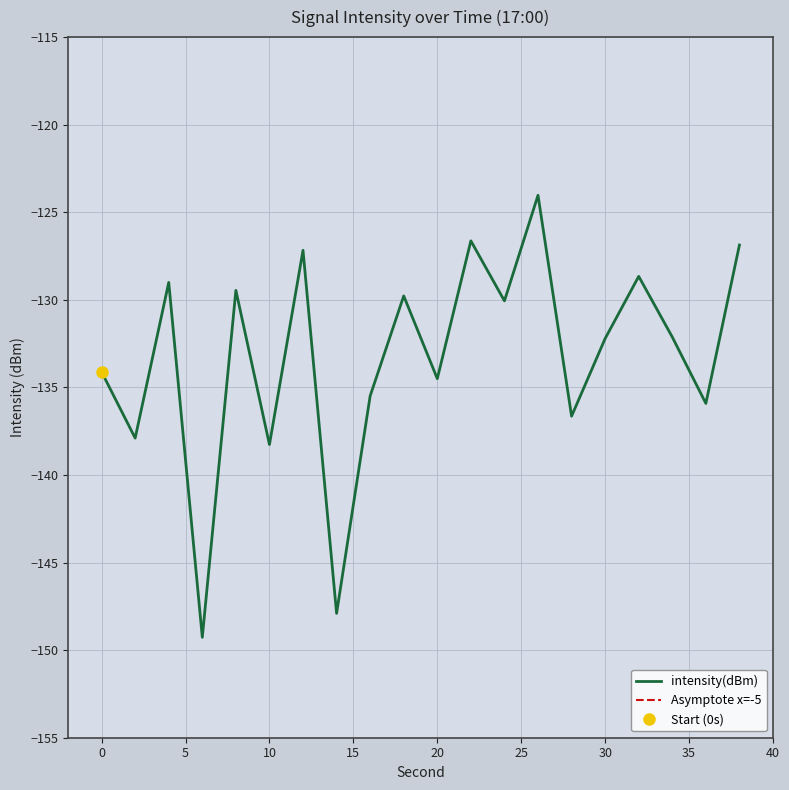

How many lines are shown in the chart?

1